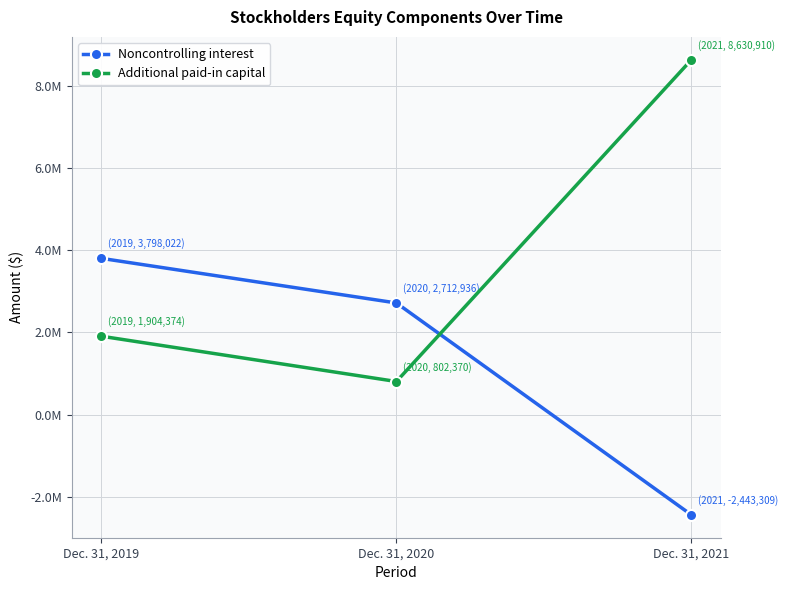

At which label does Noncontrolling interest reach its peak?

Dec. 31, 2019